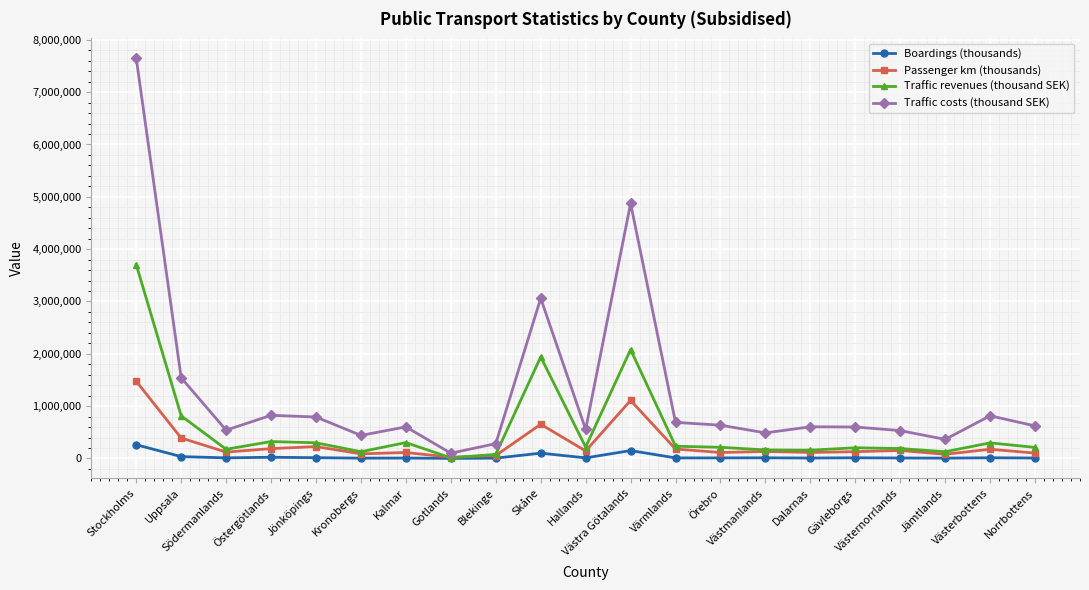

What is the highest value of the Traffic costs (thousand SEK) series?

7645044